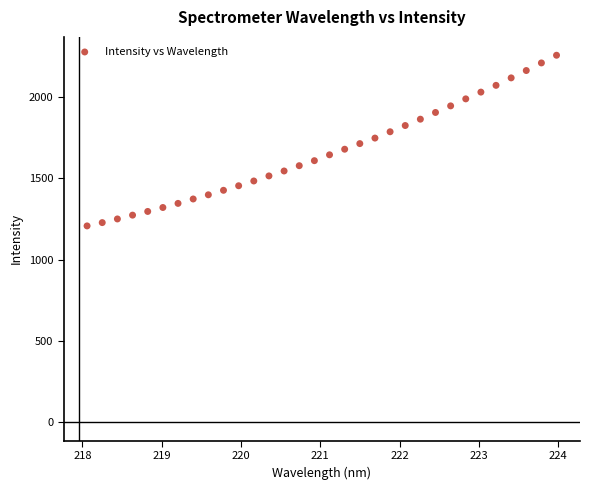

What is the range of Y values (max minus min)?

1048.2